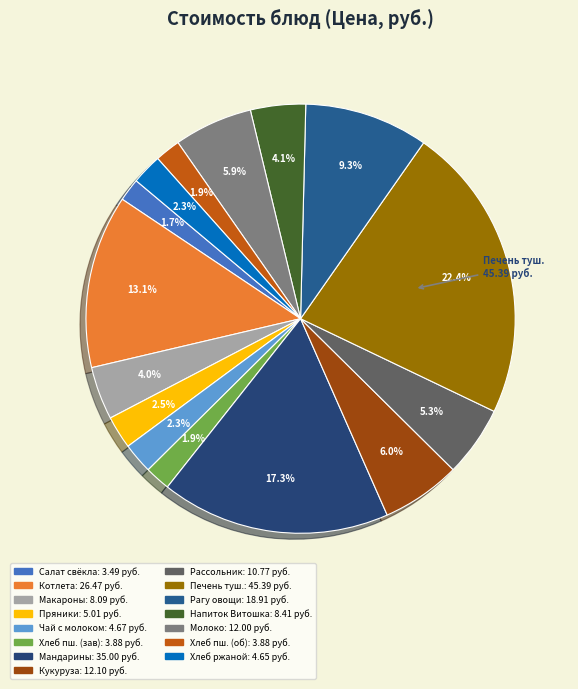

How many segments does this pie chart have?

15